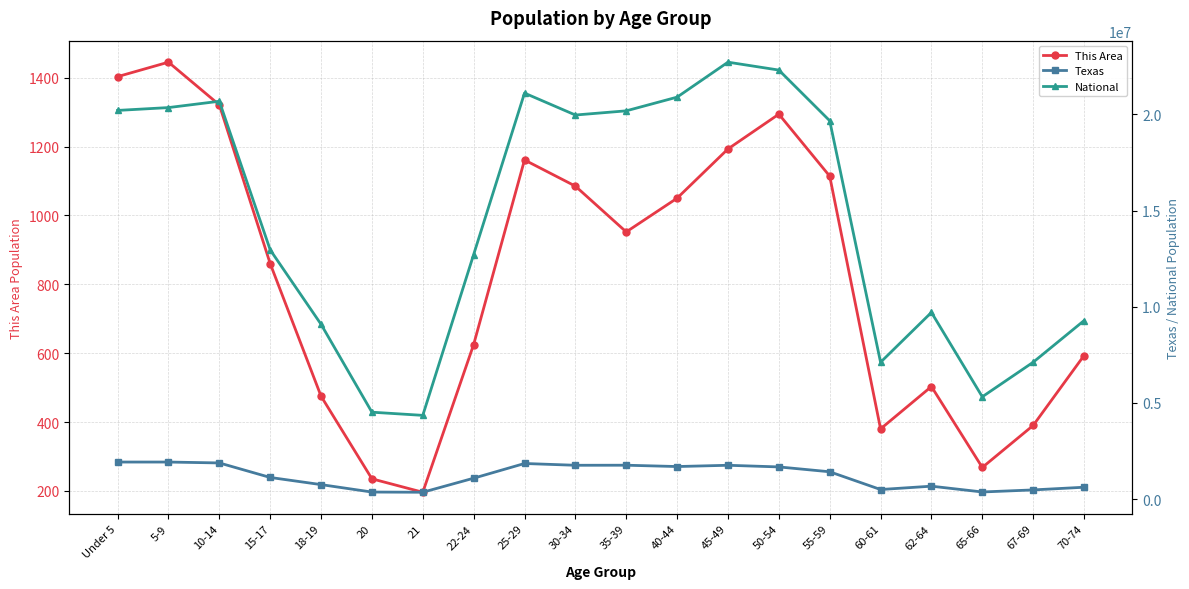

Which series has the largest total across all categories?

National